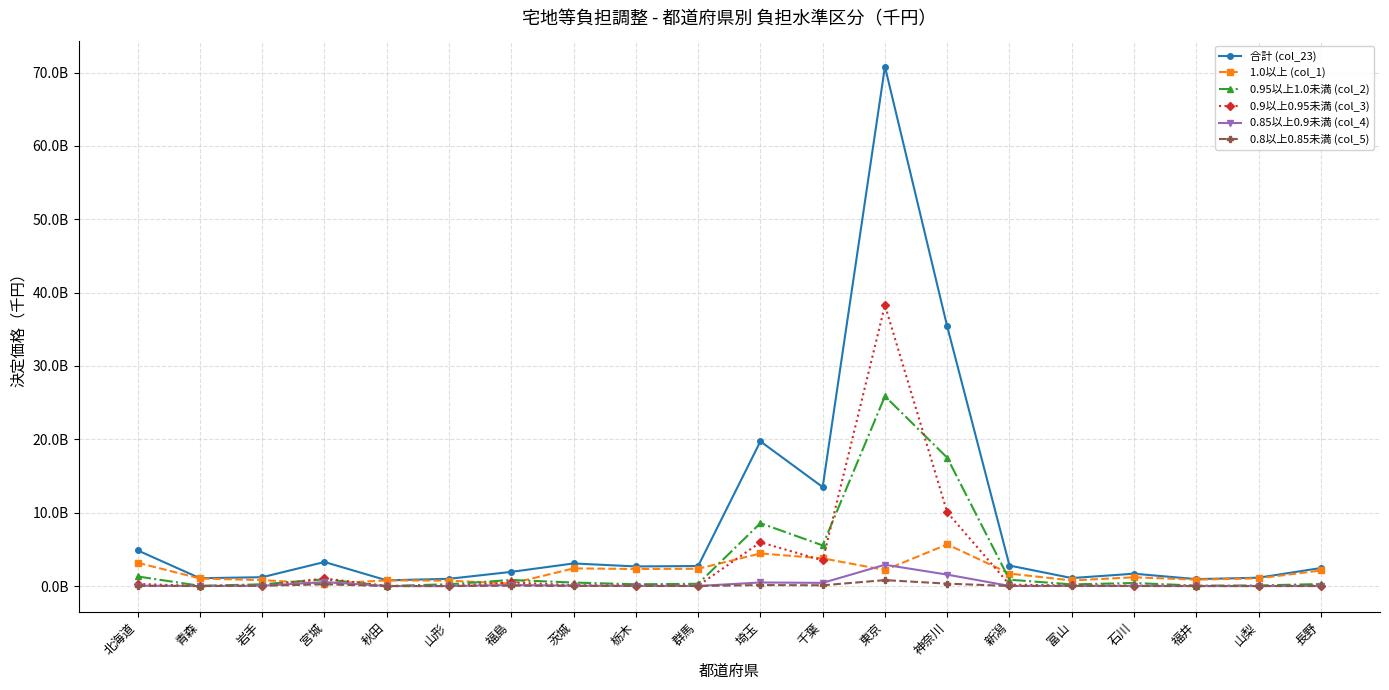

What are all the series names shown in the legend?

合計 (col_23), 1.0以上 (col_1), 0.95以上1.0未満 (col_2), 0.9以上0.95未満 (col_3), 0.85以上0.9未満 (col_4), 0.8以上0.85未満 (col_5)